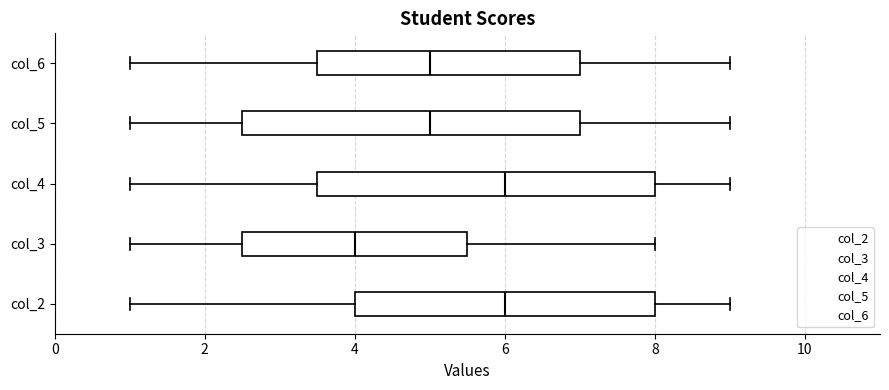

Where does the right whisker of the box for col_4 end on the x-axis? The values are not printed on the chart, so give them approximately, as read against the axis.

9.0